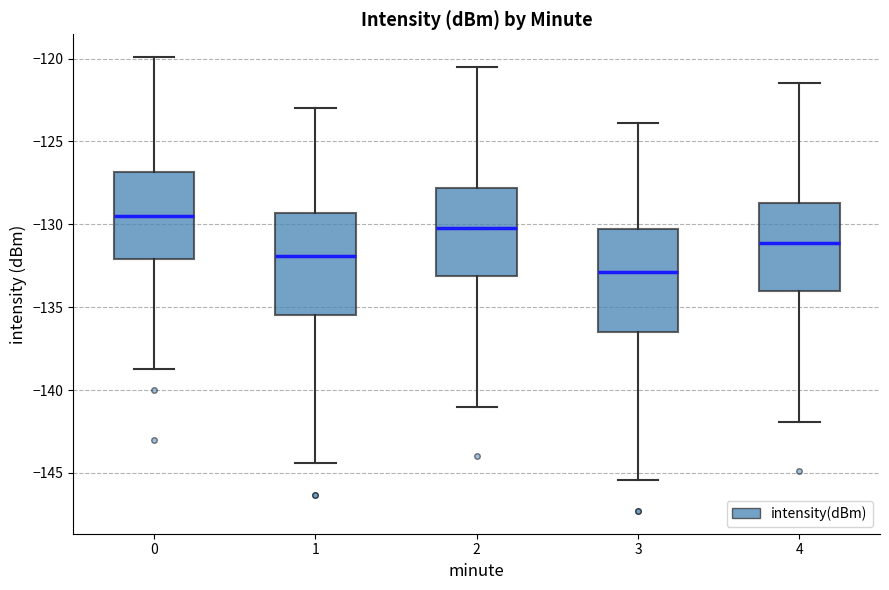

Reading left to right, transcribe this box plot: for each box, give where its median line is, the range the box spans, and where its two whiskers end, as read against the y-axis. The values are not printed on the chart, so give them approximately, as read against the axis.

0: median -129.5, box -132.0 to -127.0, whiskers -138.5 to -120.0
1: median -132.0, box -135.5 to -129.5, whiskers -144.5 to -123.0
2: median -130.0, box -133.0 to -128.0, whiskers -141.0 to -120.5
3: median -133.0, box -136.5 to -130.5, whiskers -145.5 to -124.0
4: median -131.0, box -134.0 to -128.5, whiskers -142.0 to -121.5